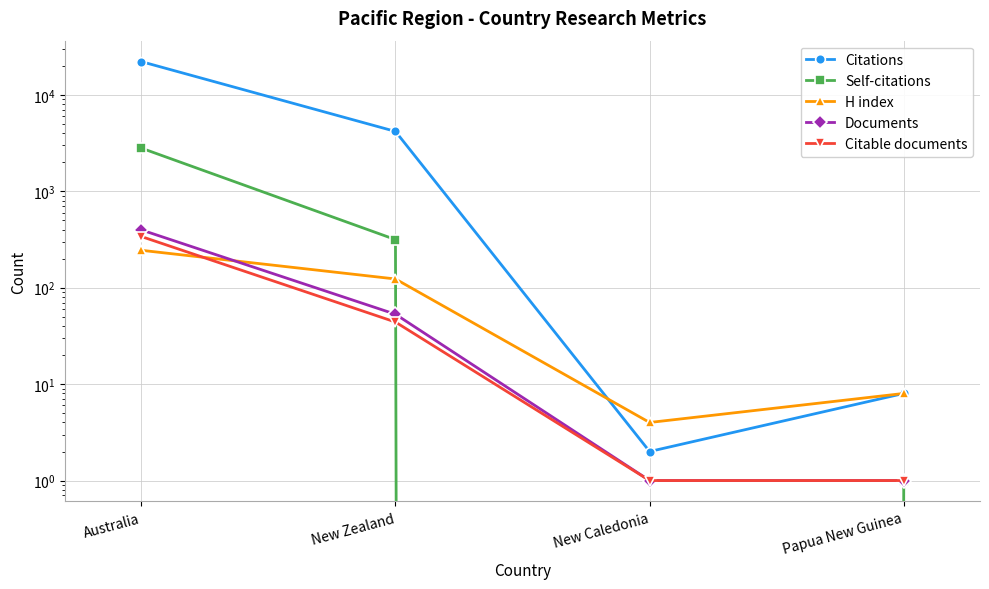

What is the sum of all Citations values?

26240